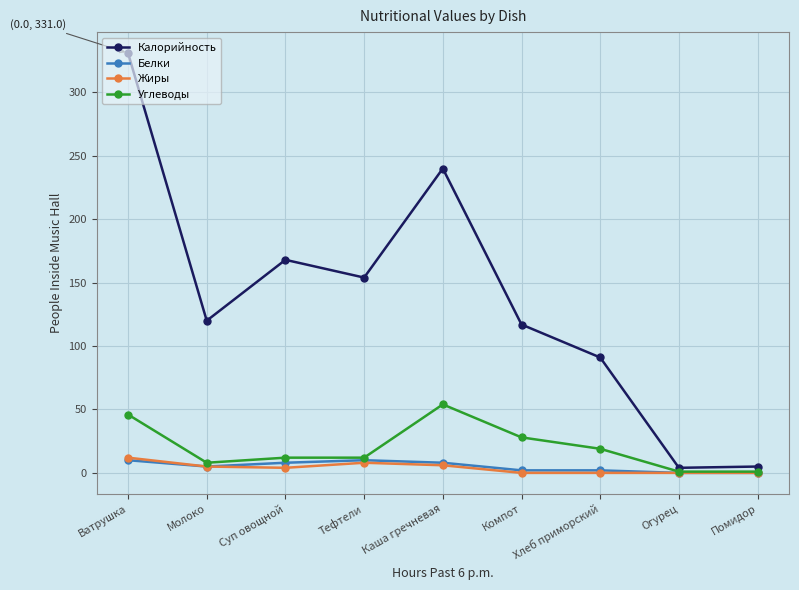

What is the label of the 8th point from the right?

Молоко